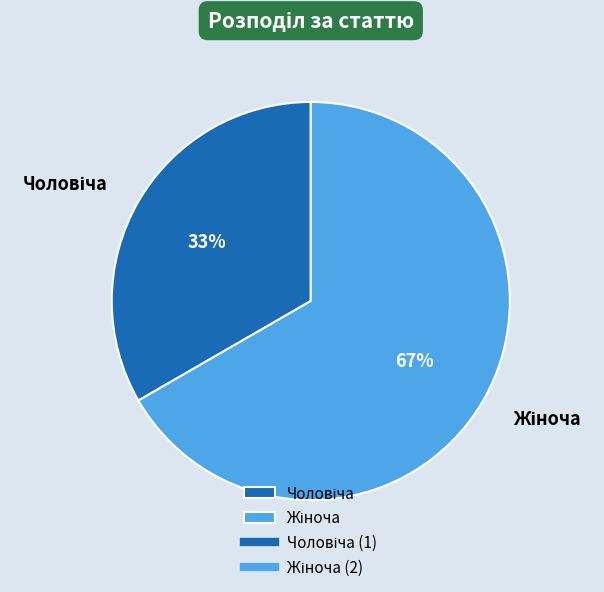

To the nearest percent, what is the average slice percentage?

50%